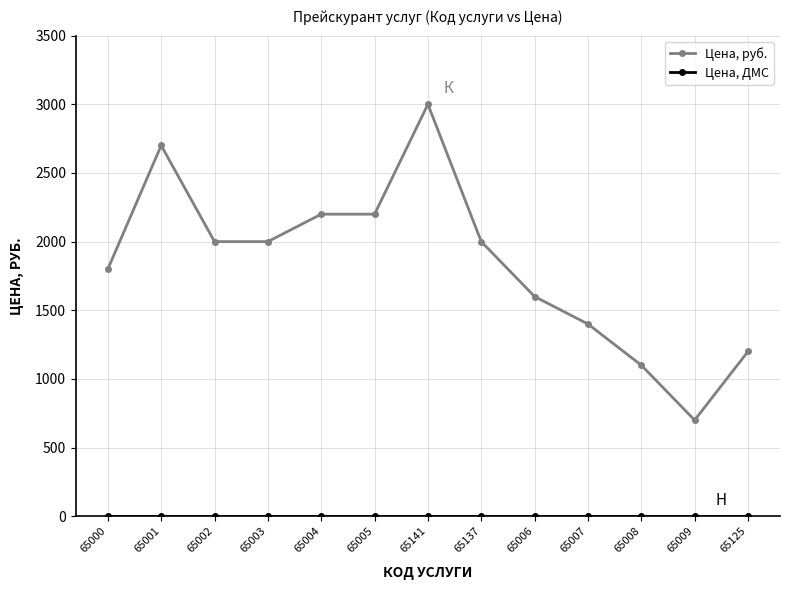

At which category is the sum across all series the highest?

65141